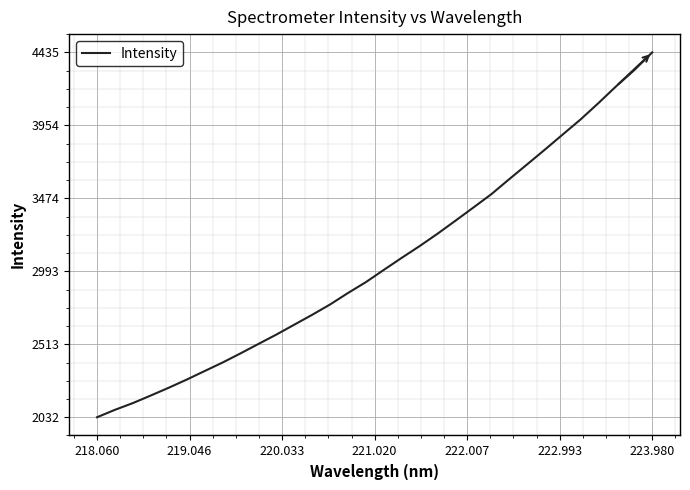

What is the difference between the maximum and minimum values?

2402.6